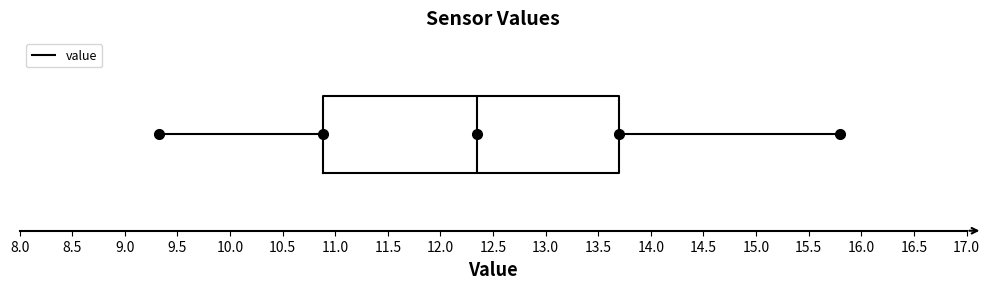

Transcribe this box plot: give where the median line is, the range the box spans, and where the two whiskers end, as read against the x-axis. The values are not printed on the chart, so give them approximately, as read against the axis.

median 12.35, box 10.90 to 13.70, whiskers 9.30 to 15.80